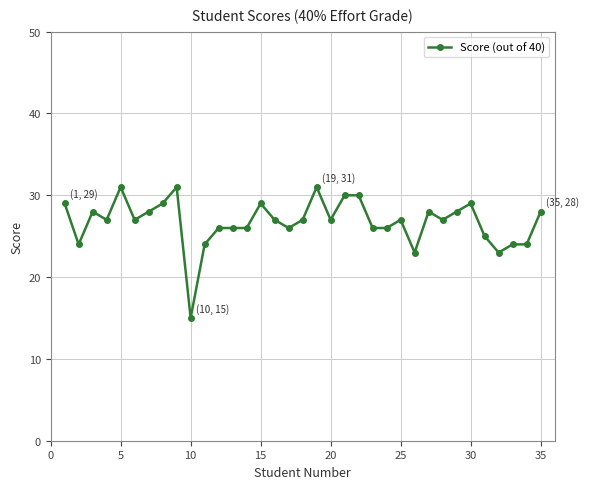

What is the difference between the second highest and second lowest values?

8